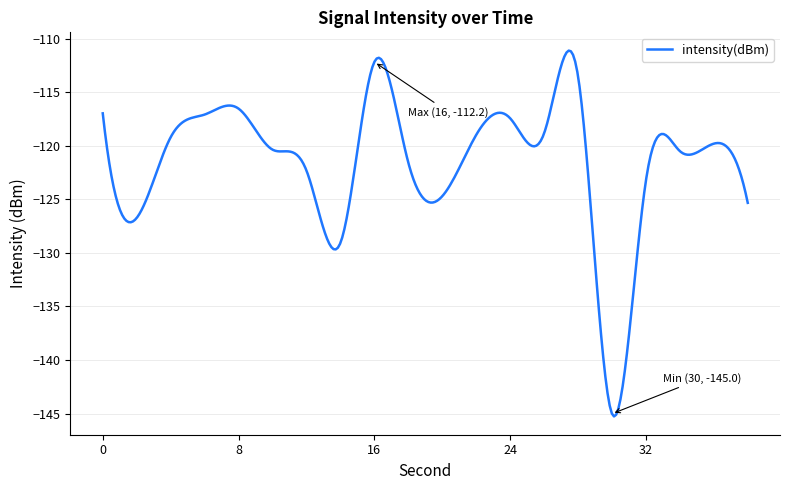

What is the minimum value shown in the chart?

-145.3